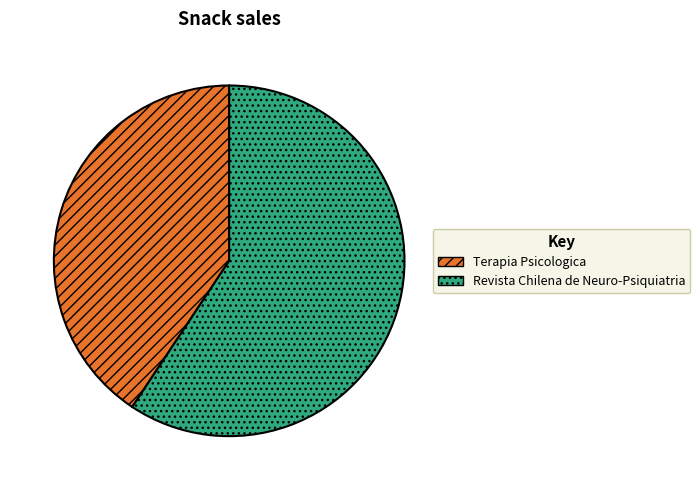

True or false: Terapia Psicologica accounts for 53% of the total.

False